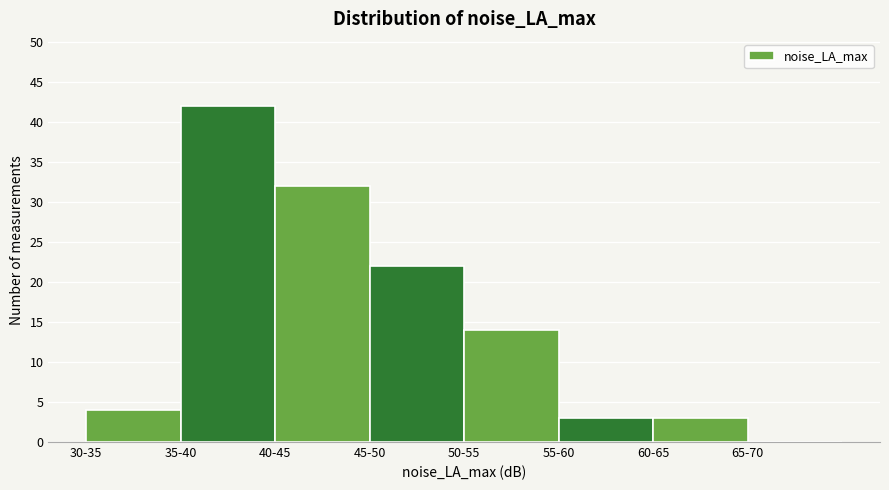

Reading left to right, extract all data points from this chart.

30-35=4	35-40=42	40-45=32	45-50=22	50-55=14	55-60=3	60-65=3	65-70=0